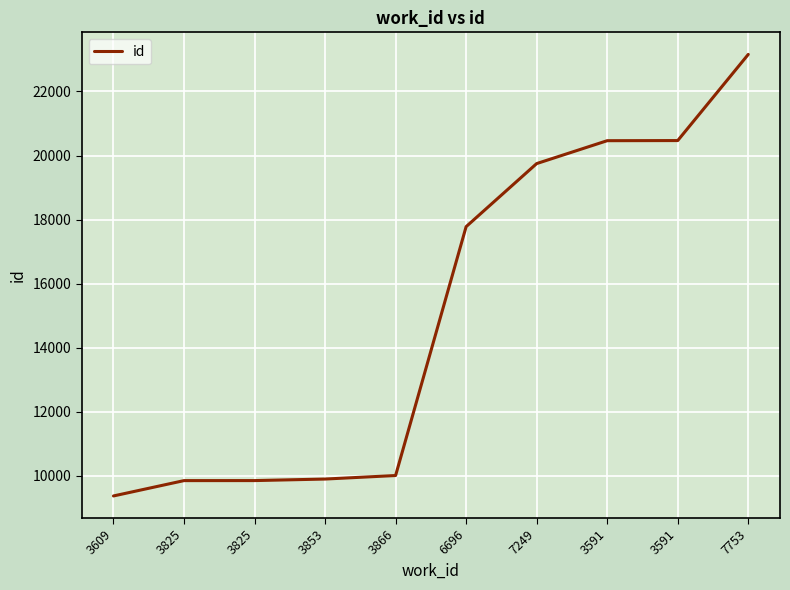

How many lines are shown in the chart?

1